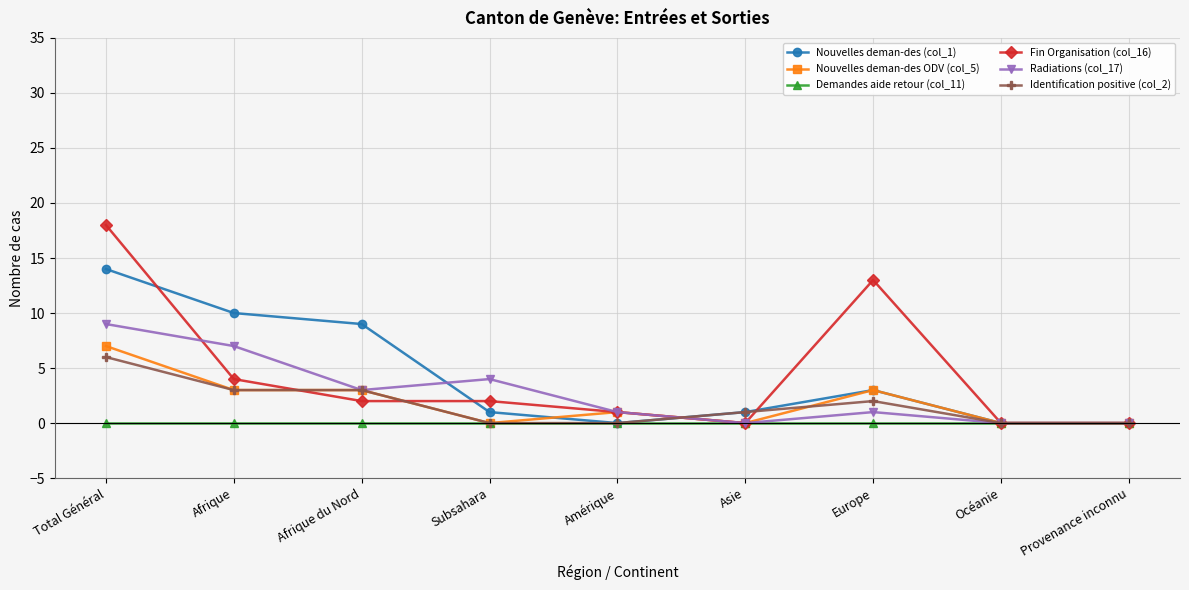

In Nouvelles deman-des (col_1), how many points are higher than both neighbors (excluding endpoints)?

1